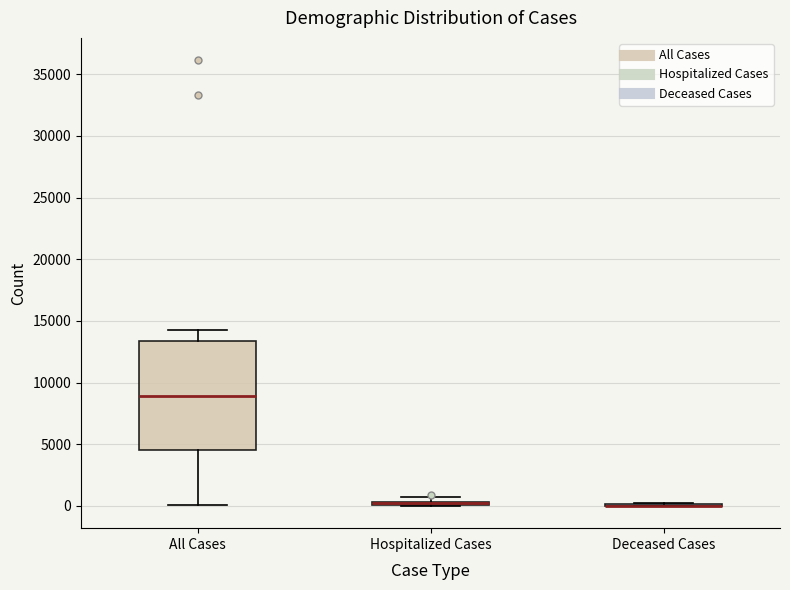

Where is the lower edge of the box for Hospitalized Cases on the y-axis? The values are not printed on the chart, so give them approximately, as read against the axis.

0